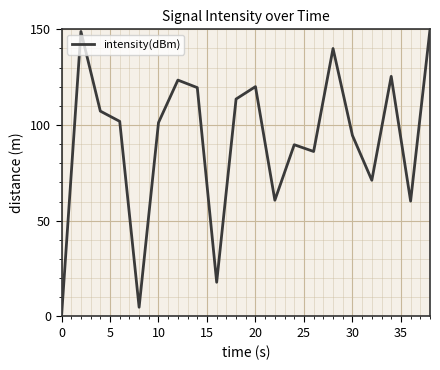

What is the difference between the maximum and minimum values?

150.0